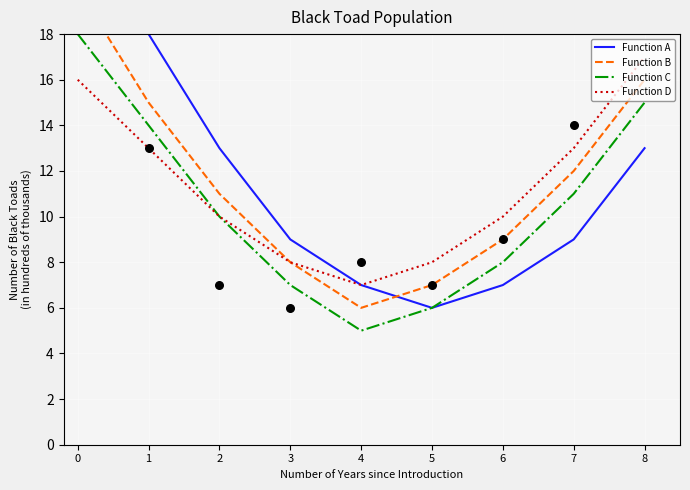

At how many categories does at least one series exceed 9?

6